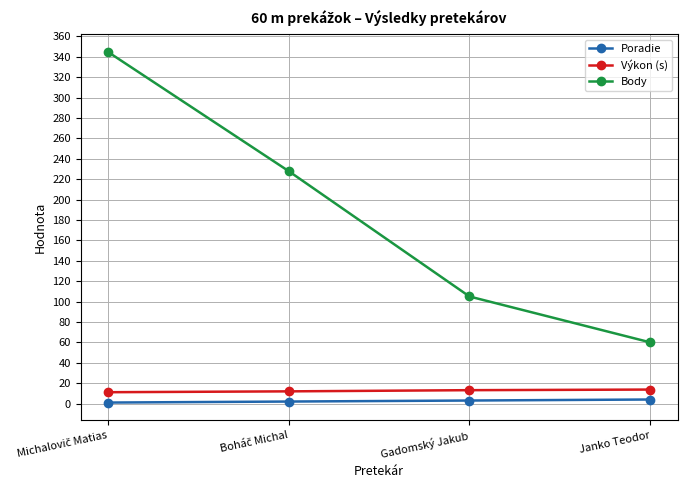

True or false: Výkon (s) and Poradie intersect in this chart.

False